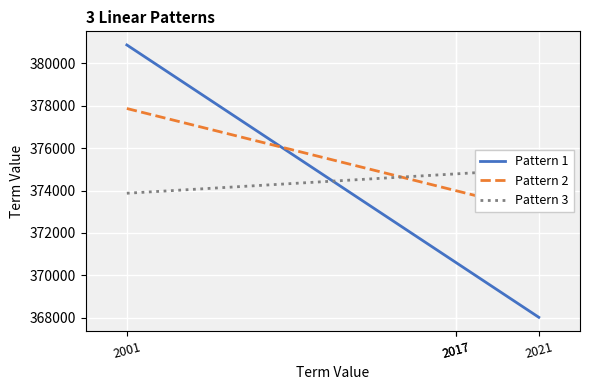

At how many categories does at least one series exceed 377812?

1